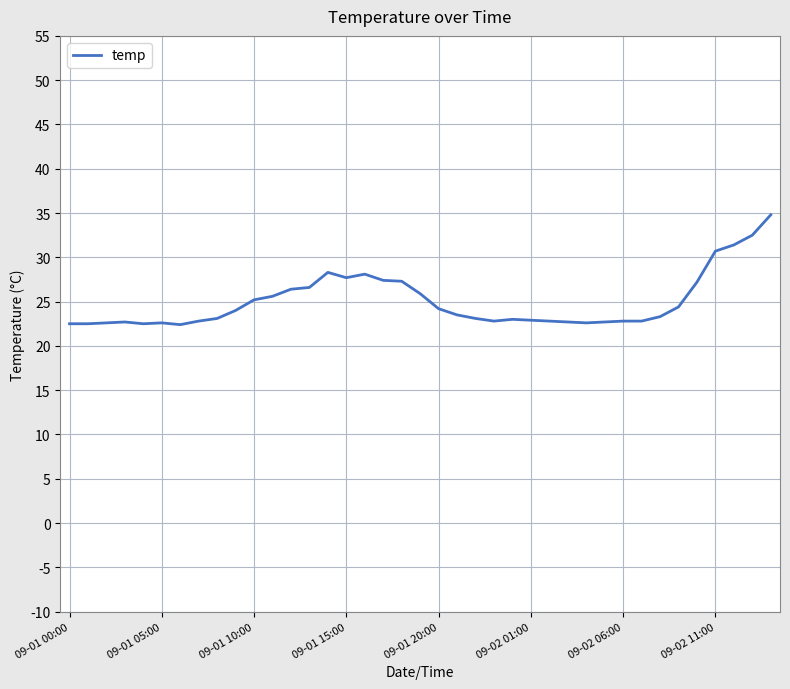

What is the greatest value displayed?

34.8